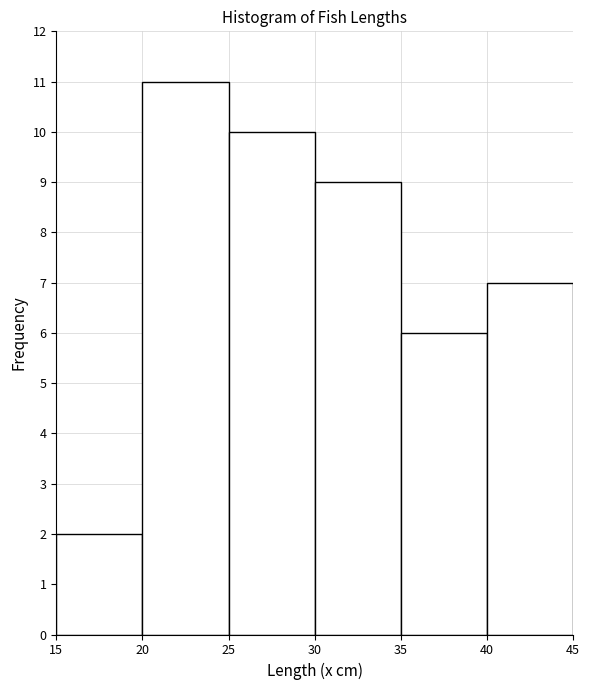

Reading left to right, transcribe this chart: for each bar, give the range it covers on the x-axis and its height. The values are not printed on the chart, so give them approximately, as read against the axis.

15 to 20: 2
20 to 25: 11
25 to 30: 10
30 to 35: 9
35 to 40: 6
40 to 45: 7